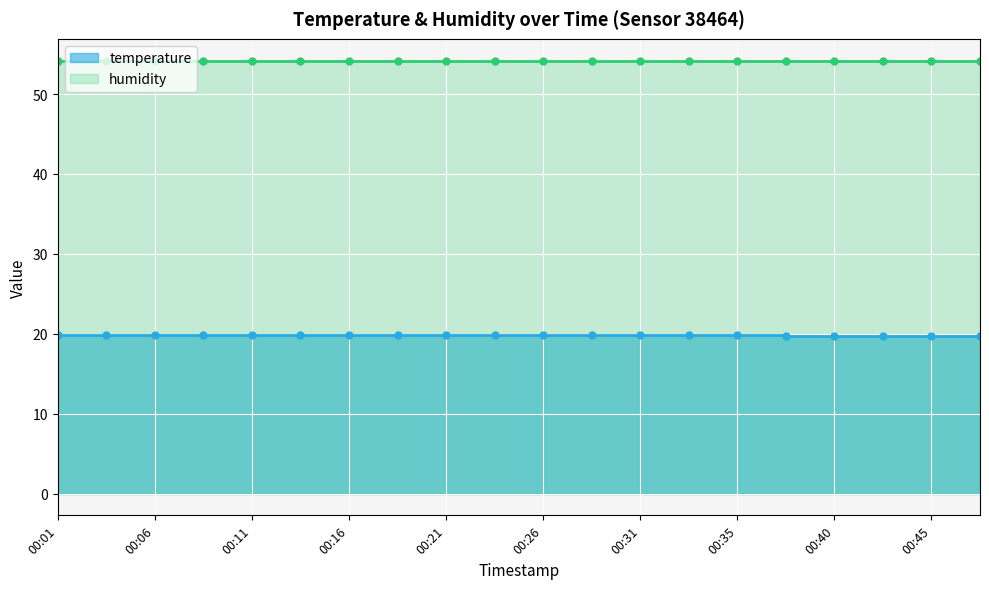

Reading left to right, transcribe all the data shown in this chart.

temperature: 00:01=19.8	00:04=19.8	00:06=19.8	00:09=19.8	00:11=19.8	00:13=19.8	00:16=19.8	00:18=19.8	00:21=19.8	00:23=19.8	00:26=19.8	00:28=19.8	00:31=19.8	00:33=19.8	00:35=19.8	00:38=19.7	00:40=19.7	00:43=19.7	00:45=19.7	00:48=19.7
humidity: 00:01=54.2	00:04=54.1	00:06=54.2	00:09=54.1	00:11=54.1	00:13=54.1	00:16=54.1	00:18=54.1	00:21=54.1	00:23=54.1	00:26=54.1	00:28=54.1	00:31=54.1	00:33=54.1	00:35=54.1	00:38=54.1	00:40=54.1	00:43=54.1	00:45=54.1	00:48=54.1